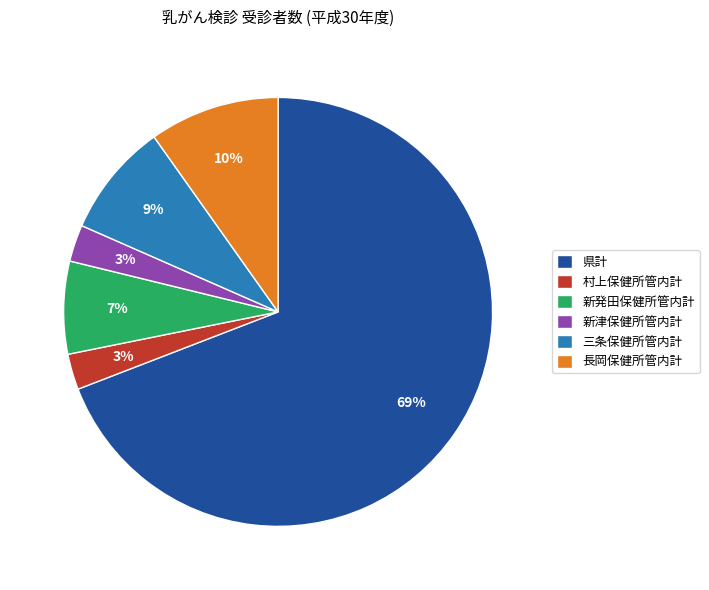

Combined, do 長岡保健所管内計 and 村上保健所管内計 account for over 50%?

No